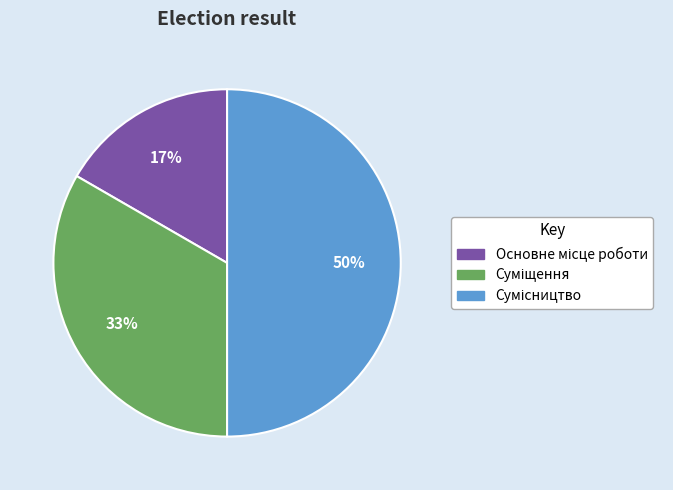

To the nearest percent, what is the difference between the largest and smallest slice percentages?

33%